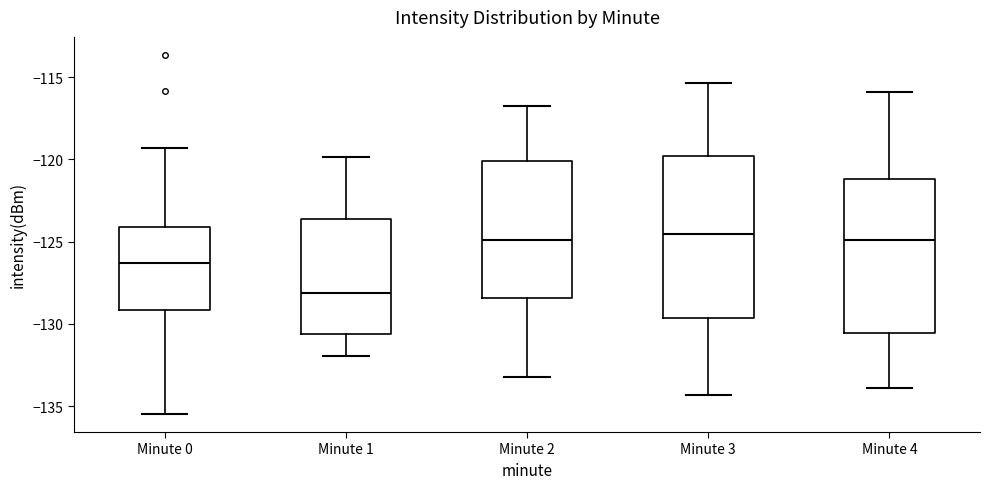

Reading left to right, transcribe this box plot: for each box, give where its median line is, the range the box spans, and where its two whiskers end, as read against the y-axis. The values are not printed on the chart, so give them approximately, as read against the axis.

Minute 0: median -126.5, box -129.0 to -124.0, whiskers -135.5 to -119.5
Minute 1: median -128.0, box -130.5 to -123.5, whiskers -132.0 to -120.0
Minute 2: median -125.0, box -128.5 to -120.0, whiskers -133.0 to -117.0
Minute 3: median -124.5, box -129.5 to -120.0, whiskers -134.5 to -115.5
Minute 4: median -125.0, box -130.5 to -121.0, whiskers -134.0 to -116.0